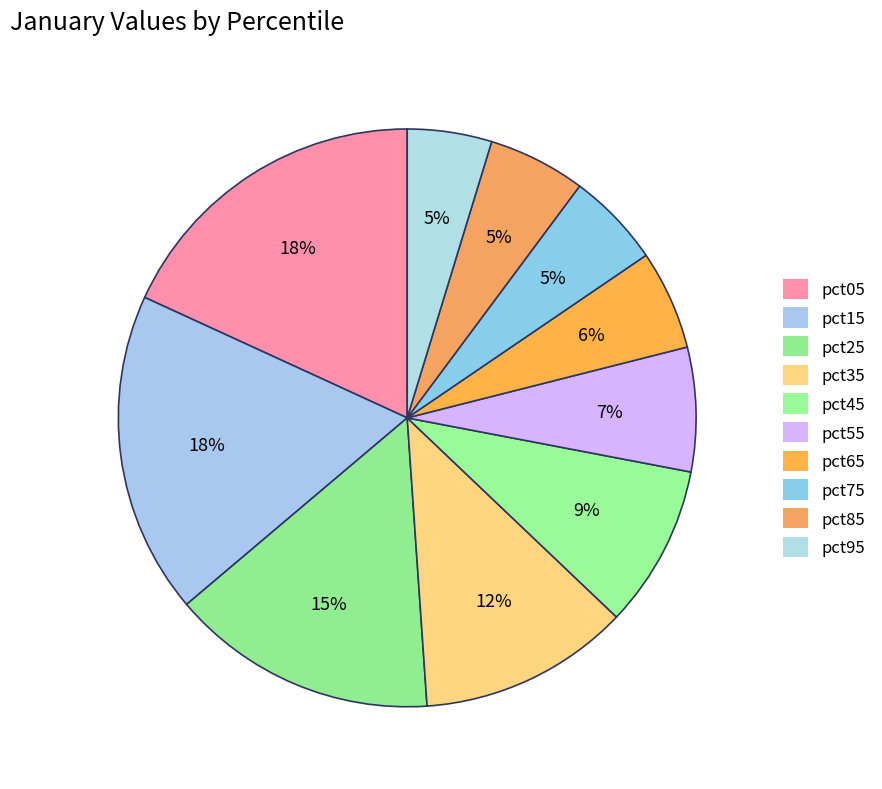

Which has a higher value, pct85 or pct35?

pct35